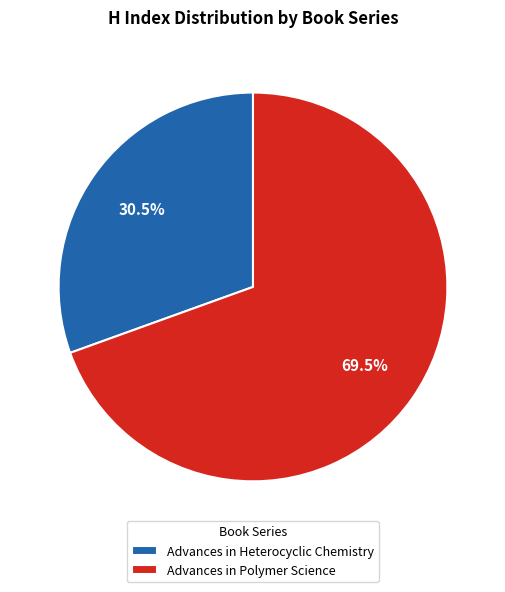

Which category has the smallest portion of the pie?

Advances in Heterocyclic Chemistry